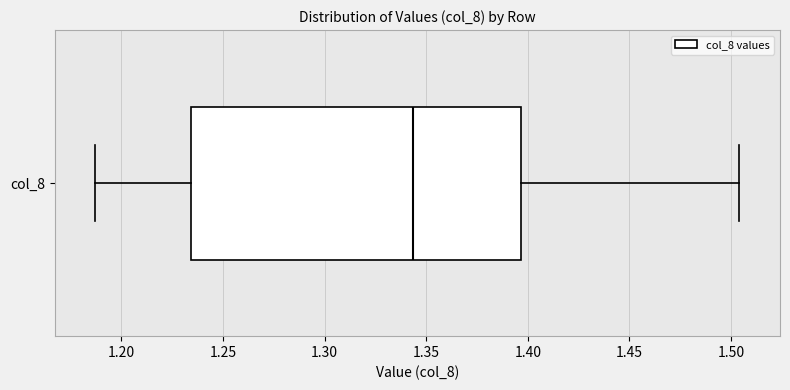

Read this box plot against the x-axis: the position of the median line, the range covered by the box, and the ends of both whiskers. The values are not printed on the chart, so give them approximately, as read against the axis.

median 1.345, box 1.235 to 1.395, whiskers 1.185 to 1.505